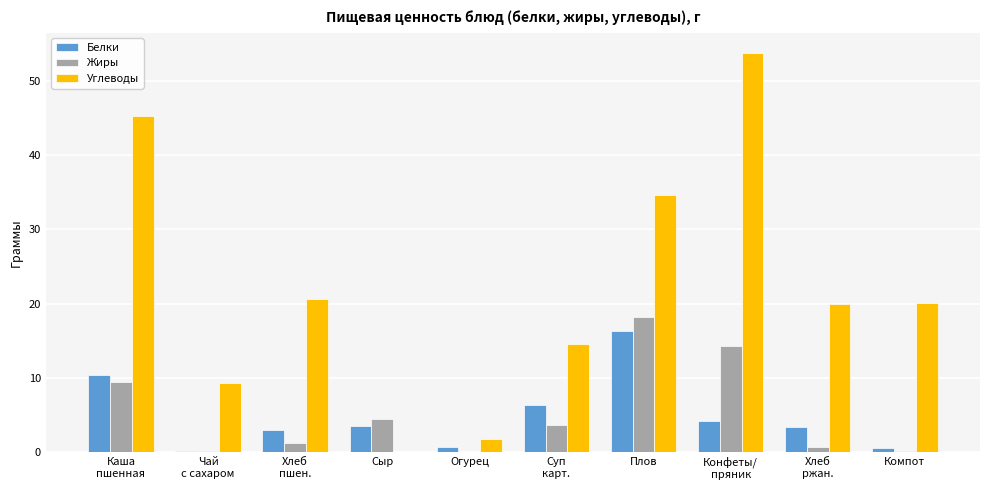

Which series has the largest total across all categories?

Углеводы